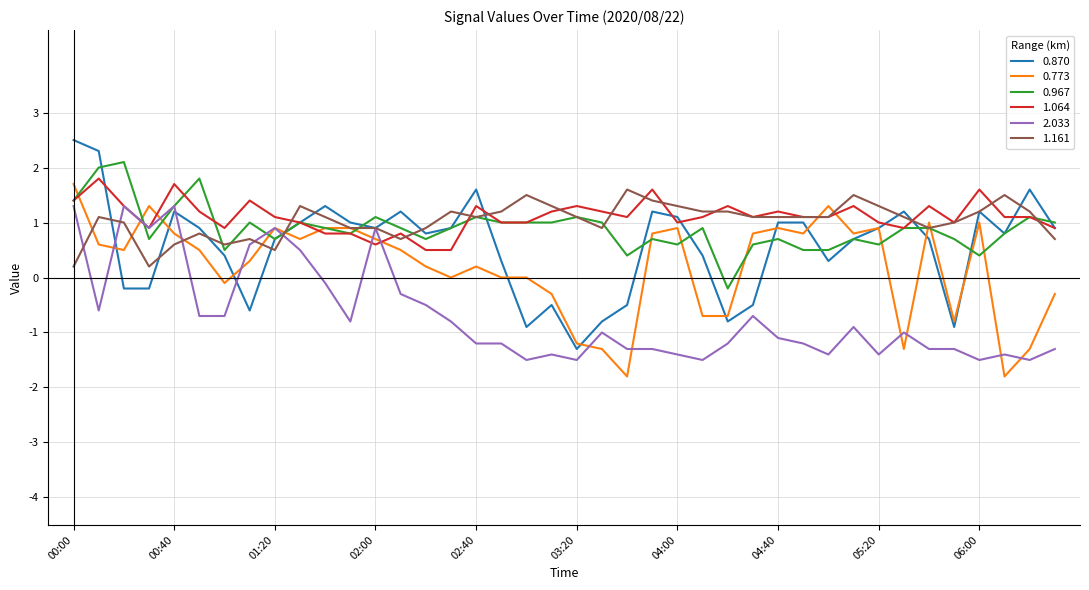

What is the minimum value shown in the chart?

-1.8